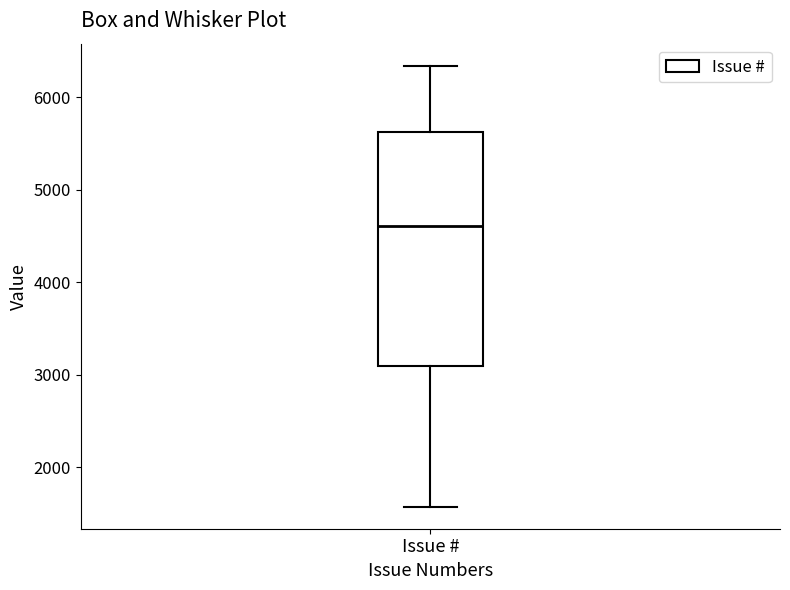

Transcribe this box plot: give where the median line is, the range the box spans, and where the two whiskers end, as read against the y-axis. The values are not printed on the chart, so give them approximately, as read against the axis.

median 4600, box 3100 to 5600, whiskers 1600 to 6300